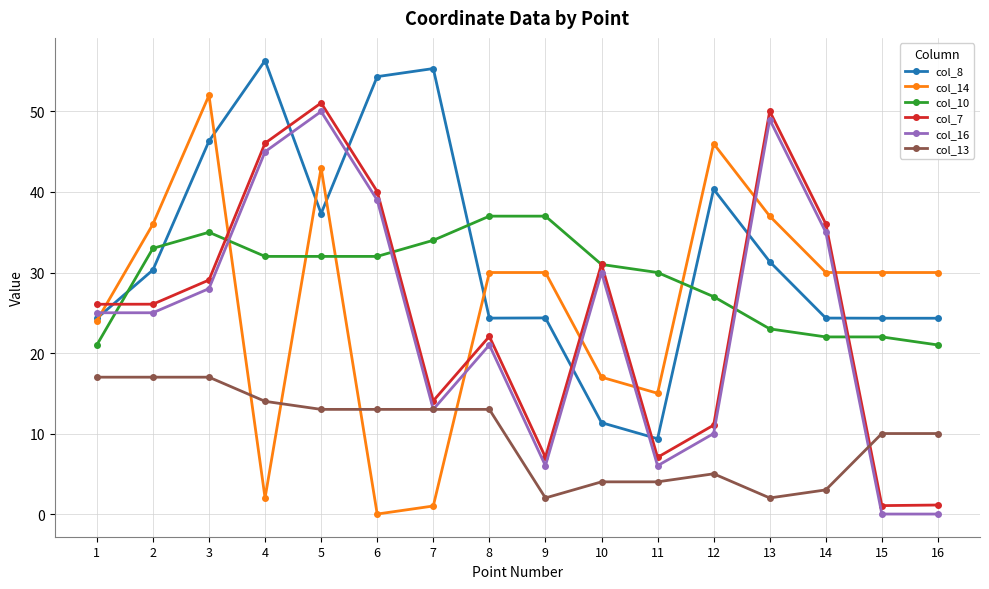

At how many categories does at least one series exceed 19?

16